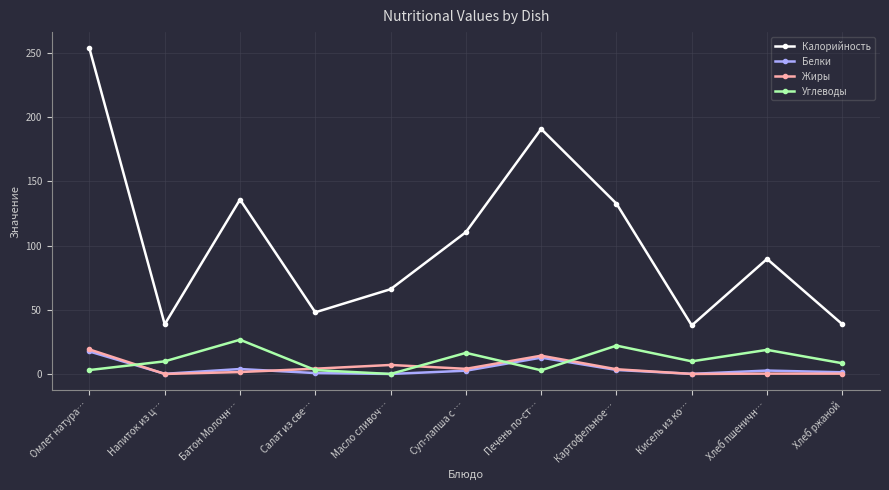

How many interior local peaks does the Калорийность series have?

3